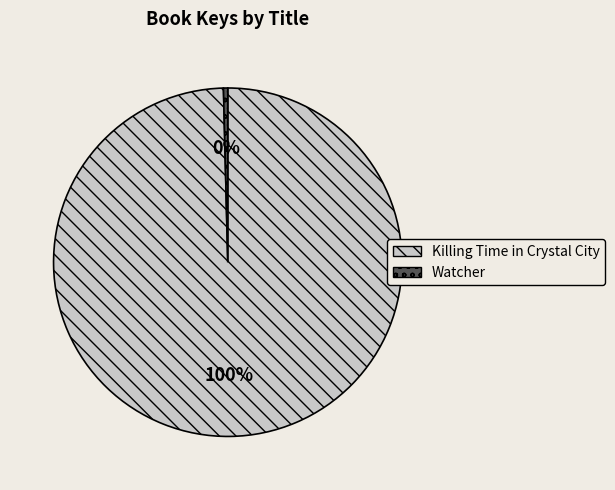

Does any single category account for the majority?

Yes